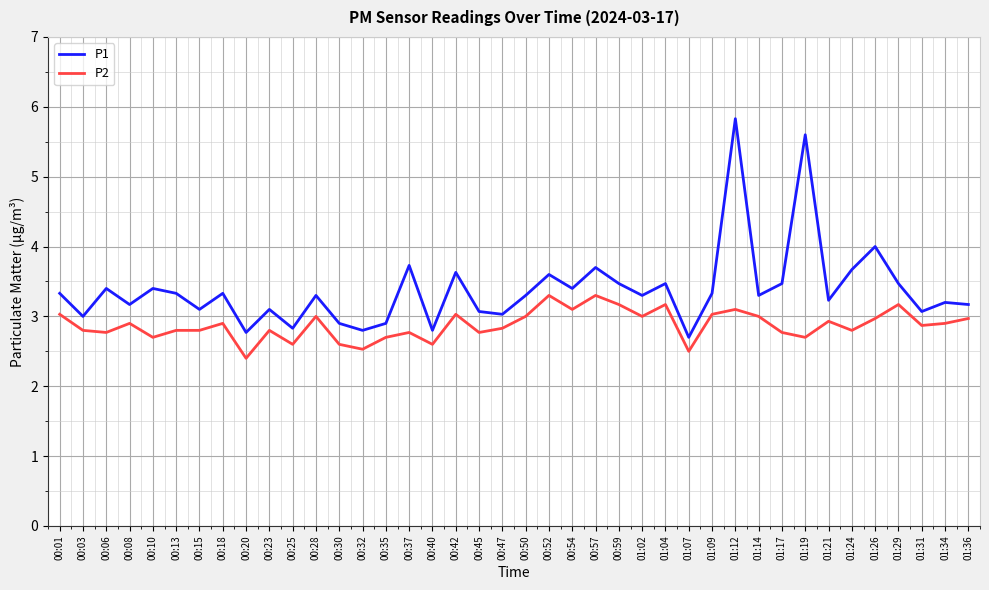

How many categories are shown in the chart?

40